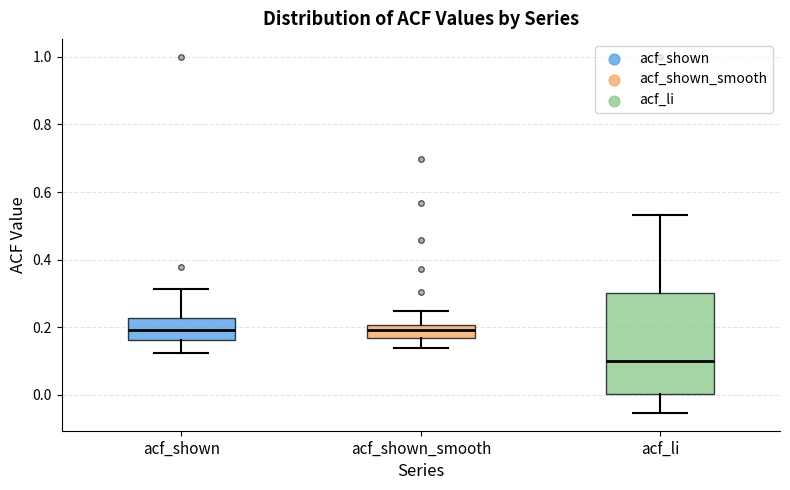

Which box is the tallest, from its lower edge to its upper edge?

acf_li